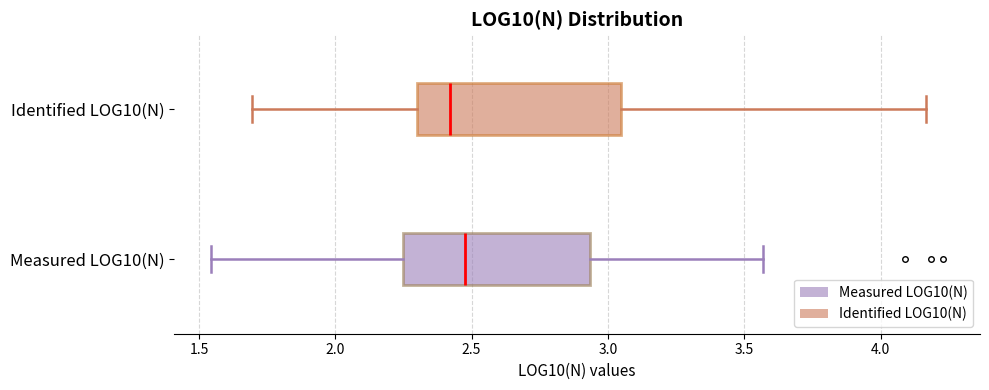

Where does the right whisker of the box for Measured LOG10(N) end on the x-axis? The values are not printed on the chart, so give them approximately, as read against the axis.

3.55